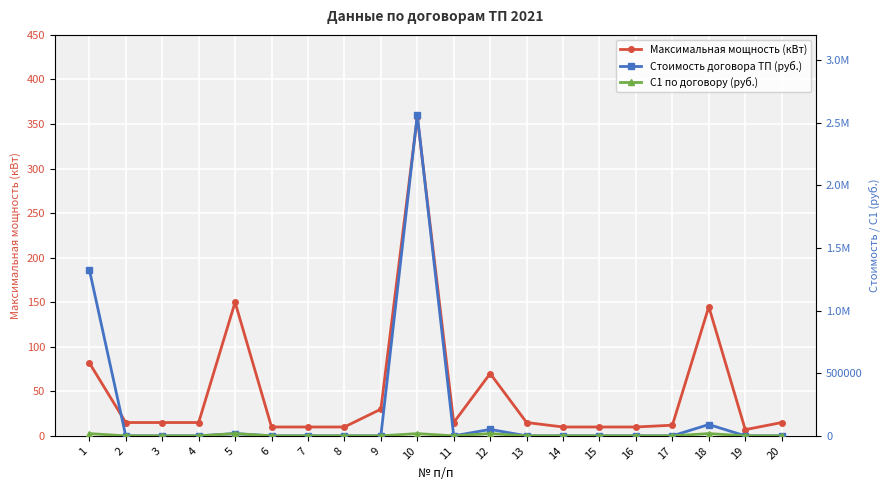

Which label corresponds to the smallest value in the chart?

19